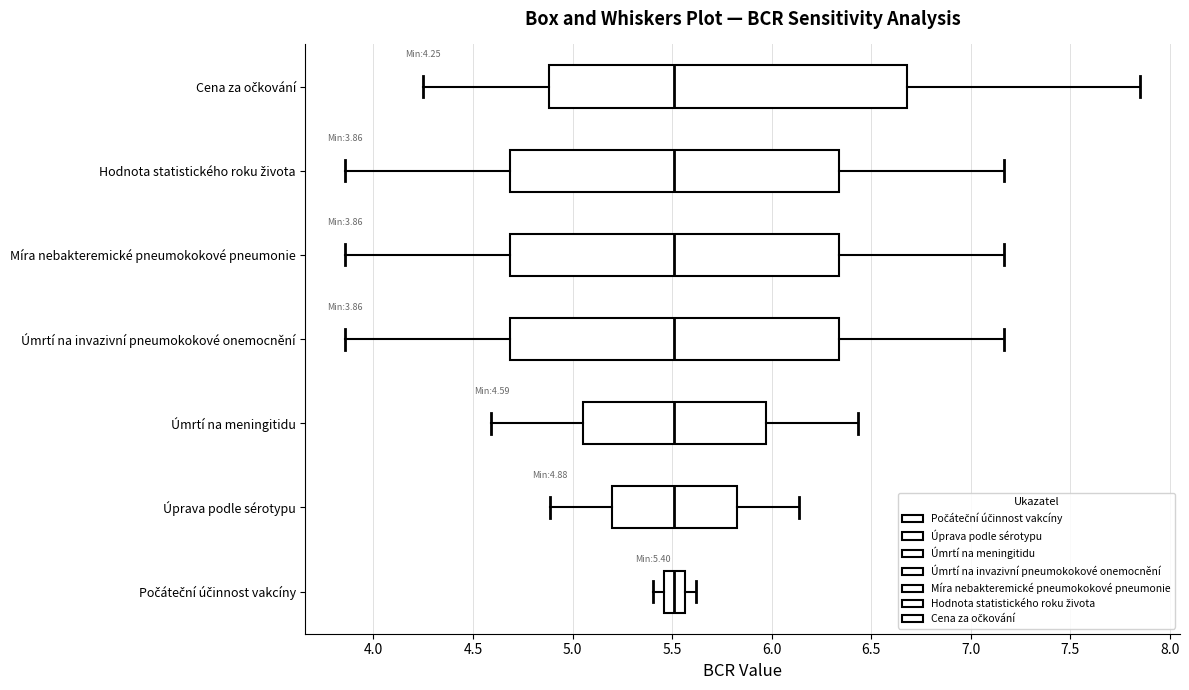

Comparing the boxes themselves (not the whiskers), which one is the widest?

Cena za očkování